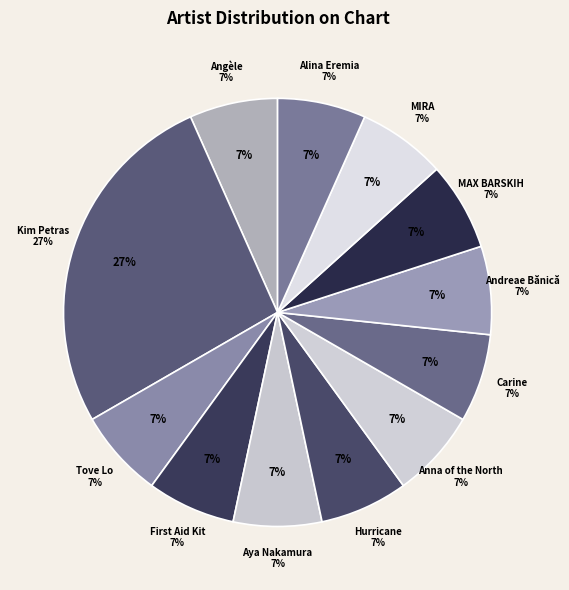

Combined, do Anna of the North and Andreea Bănică account for over 50%?

No